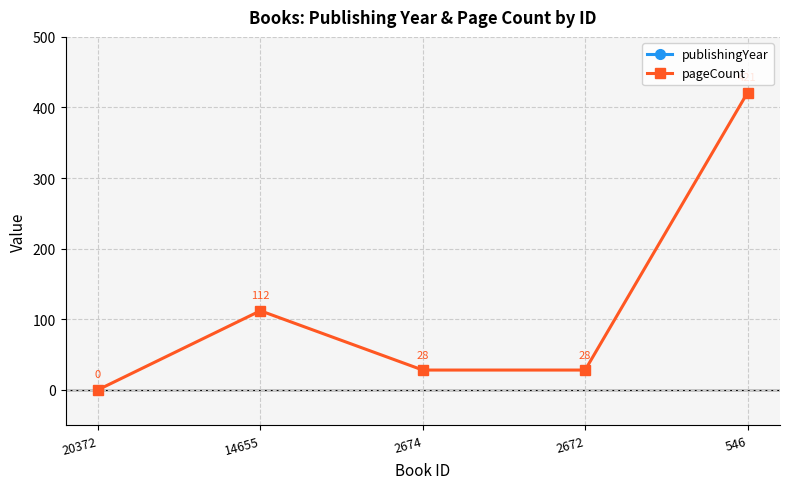

True or false: publishingYear has more than 2 interior local peaks.

False